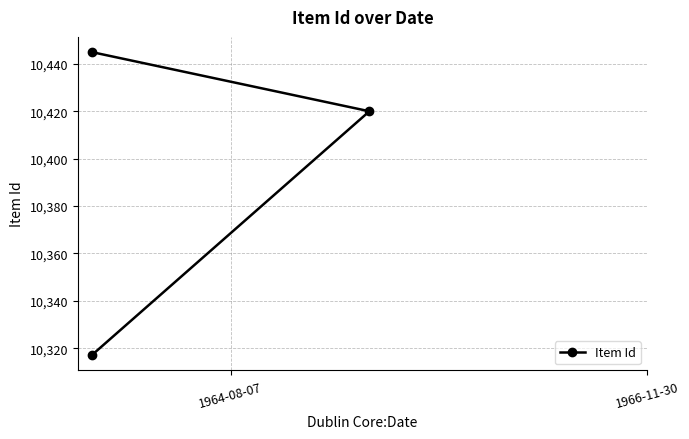

What is the change in value from 1964-08-07 to 2?

+128